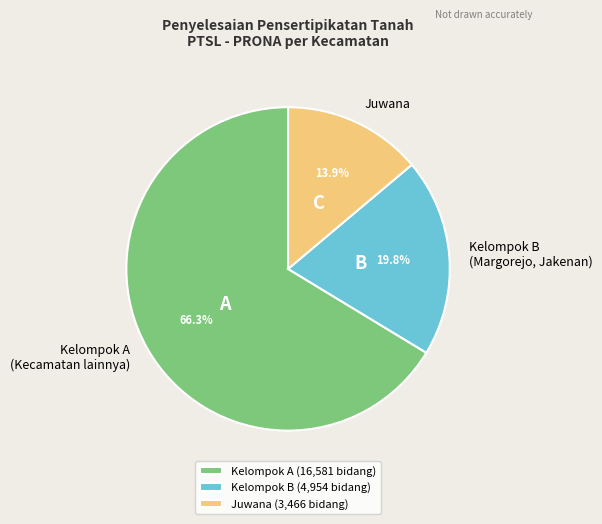

Approximately how many times larger is the value at Juwana compared to Kelompok B (Margorejo, Jakenan)?

0.7